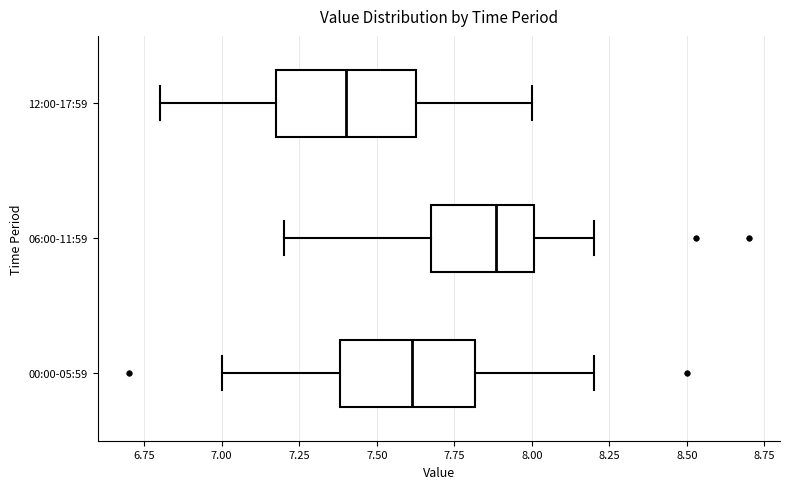

Reading bottom to top, transcribe this box plot: for each box, give where its median line is, the range the box spans, and where its two whiskers end, as read against the x-axis. The values are not printed on the chart, so give them approximately, as read against the axis.

00:00-05:59: median 7.60, box 7.40 to 7.80, whiskers 7.00 to 8.20
06:00-11:59: median 7.90, box 7.70 to 8.00, whiskers 7.20 to 8.20
12:00-17:59: median 7.40, box 7.20 to 7.65, whiskers 6.80 to 8.00